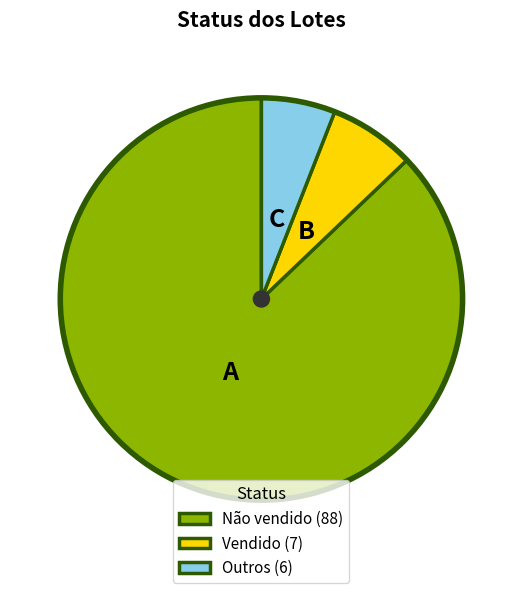

What is the smallest slice in the pie chart?

Outros